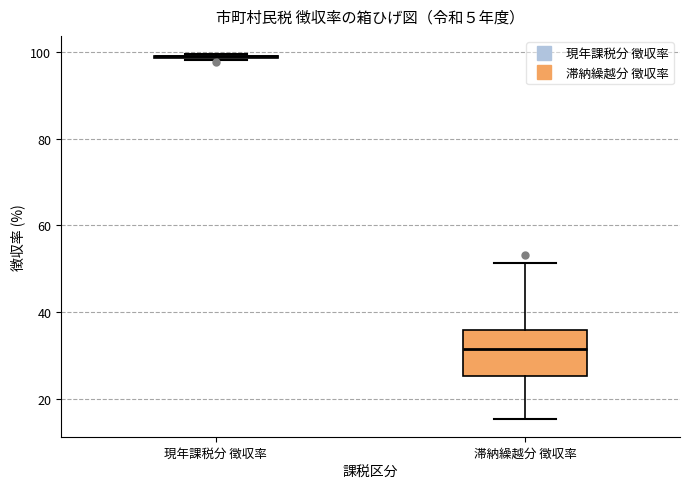

Reading left to right, transcribe this box plot: for each box, give where its median line is, the range the box spans, and where its two whiskers end, as read against the y-axis. The values are not printed on the chart, so give them approximately, as read against the axis.

現年課税分 徴収率: box collapsed to a line at 98, whiskers 98 to 100
滞納繰越分 徴収率: median 32, box 26 to 36, whiskers 16 to 52